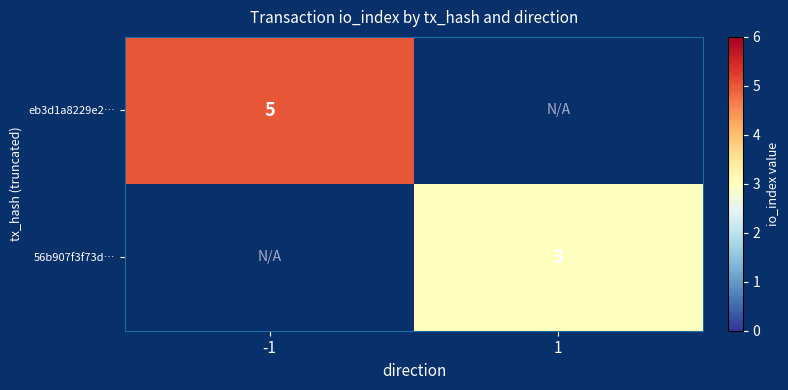

True or false: eb3d1a8229e2… has a value of 5 at -1.

True